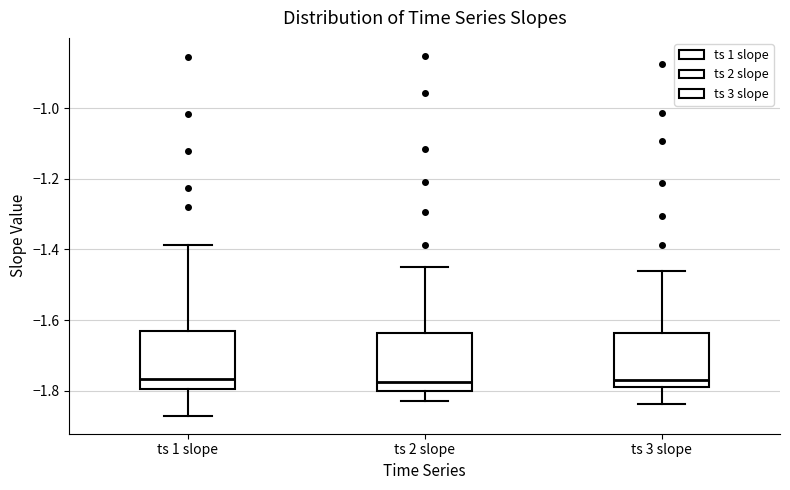

Reading left to right, transcribe this box plot: for each box, give where its median line is, the range the box spans, and where its two whiskers end, as read against the y-axis. The values are not printed on the chart, so give them approximately, as read against the axis.

ts 1 slope: median -1.76, box -1.80 to -1.62, whiskers -1.88 to -1.38
ts 2 slope: median -1.78, box -1.80 to -1.64, whiskers -1.82 to -1.46
ts 3 slope: median -1.76, box -1.80 to -1.64, whiskers -1.84 to -1.46